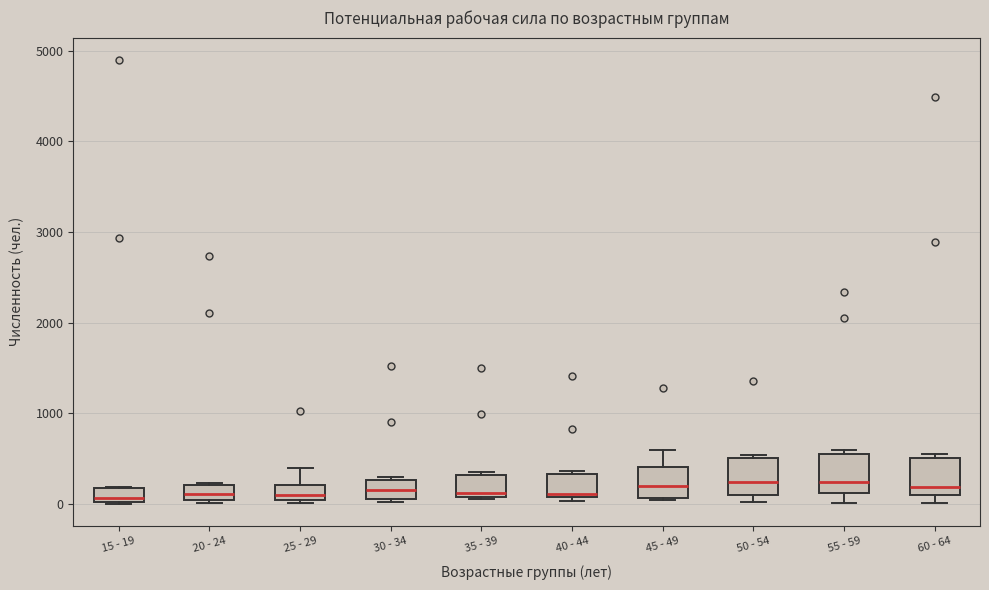

Reading left to right, read every box against the y-axis: the position of its median line, the range the box covers, and the ends of its whiskers. The values are not printed on the chart, so give them approximately, as read against the axis.

15 - 19: median 100, box 0 to 200, whiskers 0 to 200
20 - 24: median 100, box 0 to 200, whiskers 0 (just below the box's lower edge) to 200
25 - 29: median 100, box 0 to 200, whiskers 0 (just below the box's lower edge) to 400
30 - 34: median 200, box 100 to 300, whiskers 0 to 300 (just above the box's upper edge)
35 - 39: median 100 (just above the box's lower edge), box 100 to 300, whiskers 100 to 400
40 - 44: median 100, box 100 to 300, whiskers 0 to 400
45 - 49: median 200, box 100 to 400, whiskers 0 to 600
50 - 54: median 200, box 100 to 500, whiskers 0 to 500 (just above the box's upper edge)
55 - 59: median 200, box 100 to 600, whiskers 0 to 600 (just above the box's upper edge)
60 - 64: median 200, box 100 to 500, whiskers 0 to 500 (just above the box's upper edge)